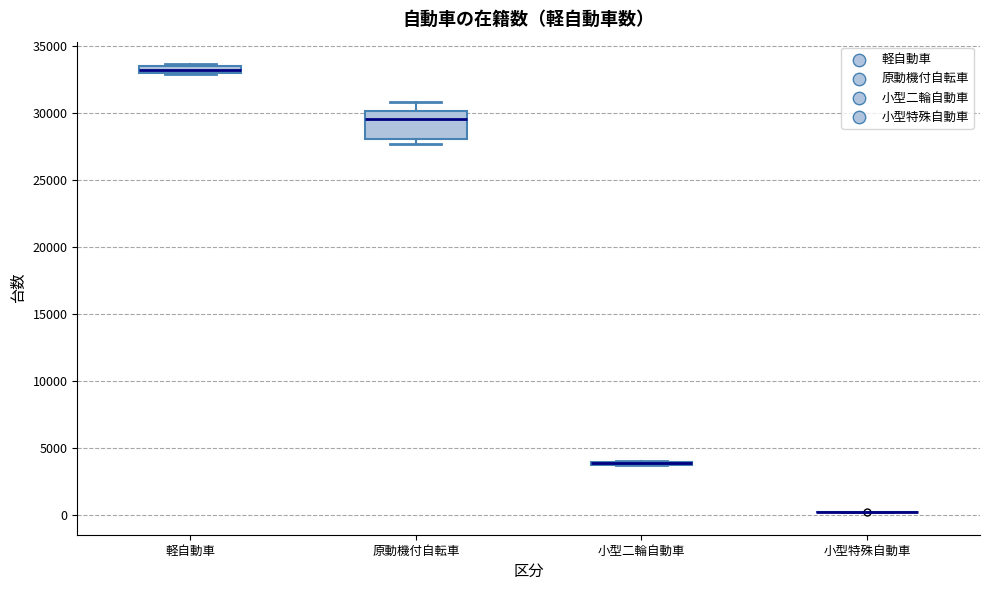

Where does the upper whisker of the box for 原動機付自転車 end on the y-axis? The values are not printed on the chart, so give them approximately, as read against the axis.

31000